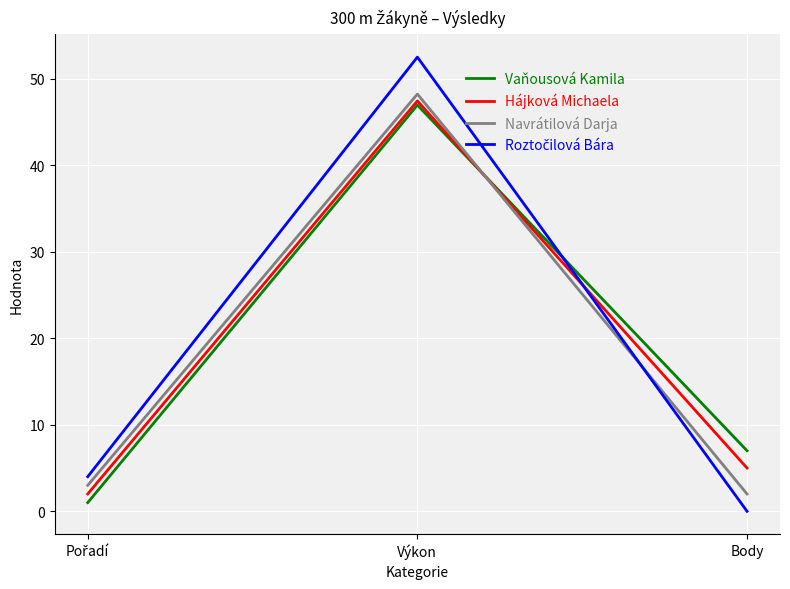

Where is Vaňousová Kamila nearest to the value 23?

Body